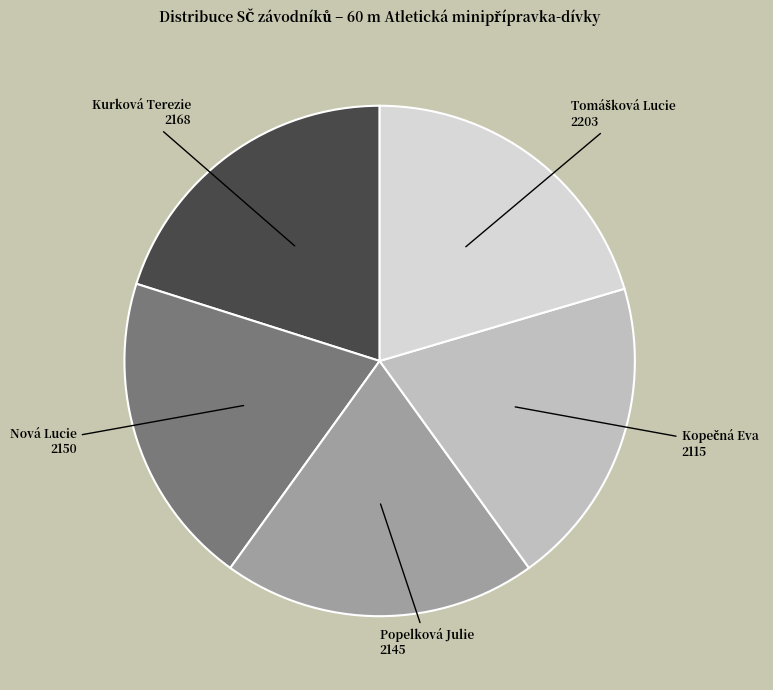

Does Nová Lucie 2150 represent more than half of the total?

No